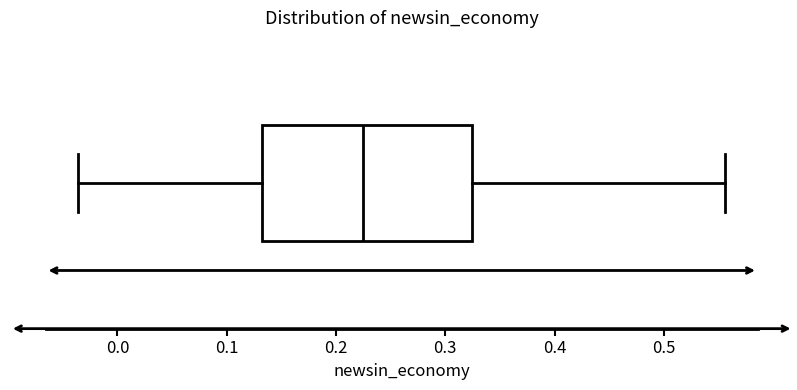

Read this box plot against the x-axis: the position of the median line, the range covered by the box, and the ends of both whiskers. The values are not printed on the chart, so give them approximately, as read against the axis.

median 0.22, box 0.13 to 0.32, whiskers -0.04 to 0.56